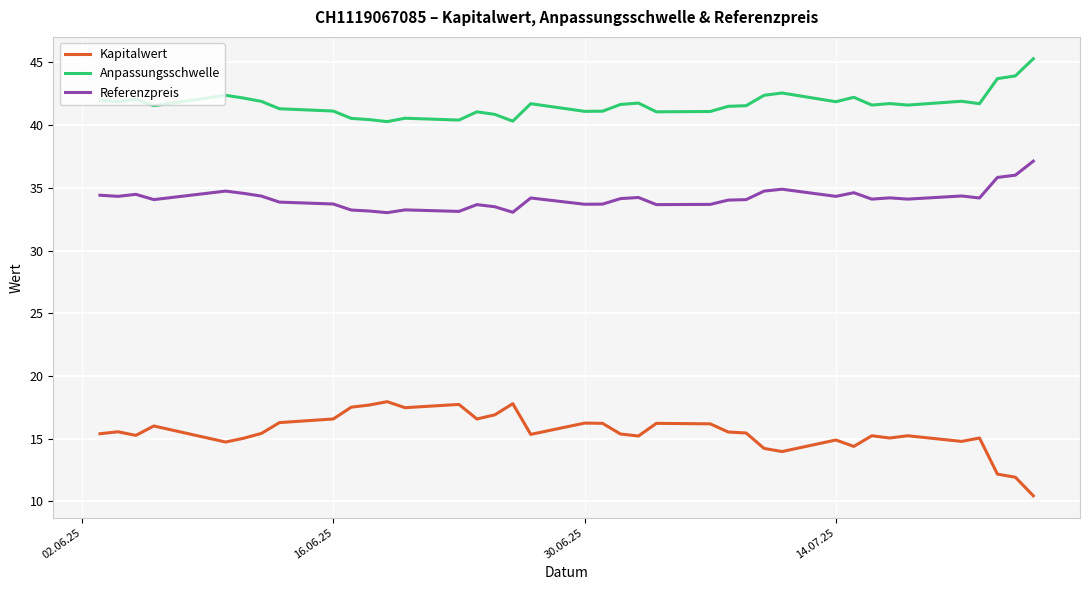

What is the maximum value for Kapitalwert?

17.9